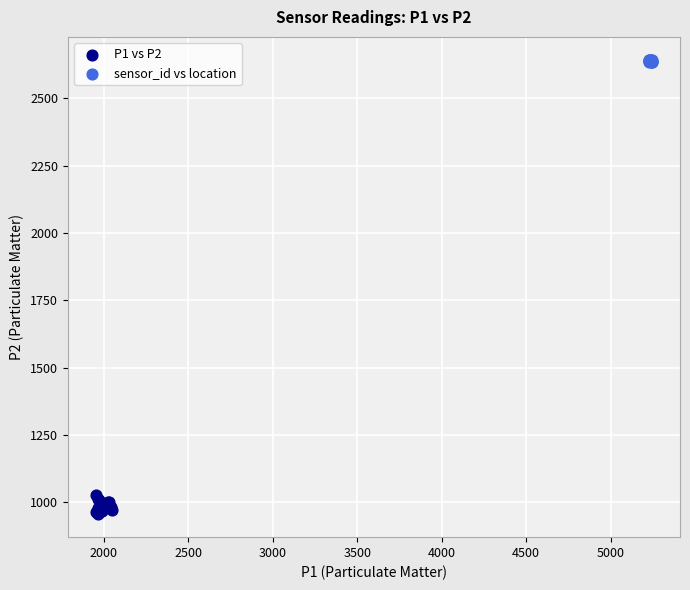

Which series reaches the maximum Y coordinate?

sensor_id vs location